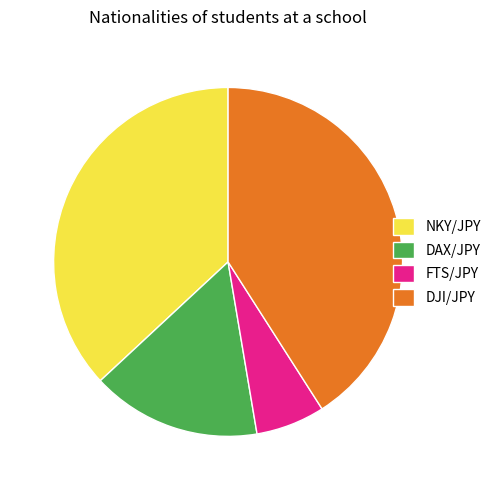

Do FTS/JPY and DJI/JPY together represent more than half of the pie?

No